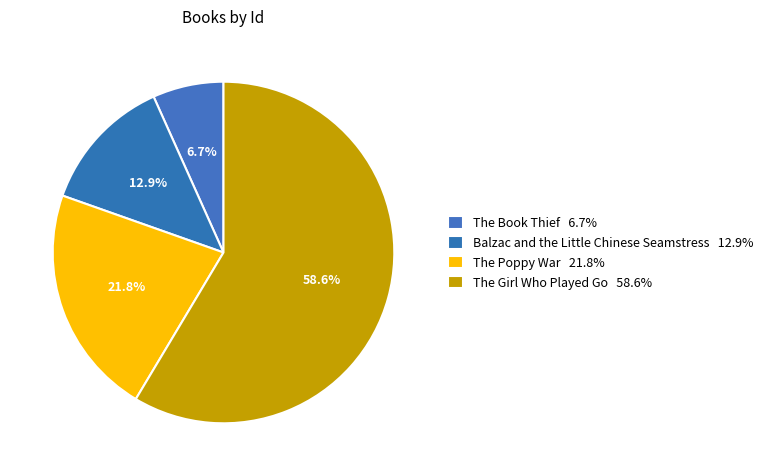

How many slices are in this pie chart?

4